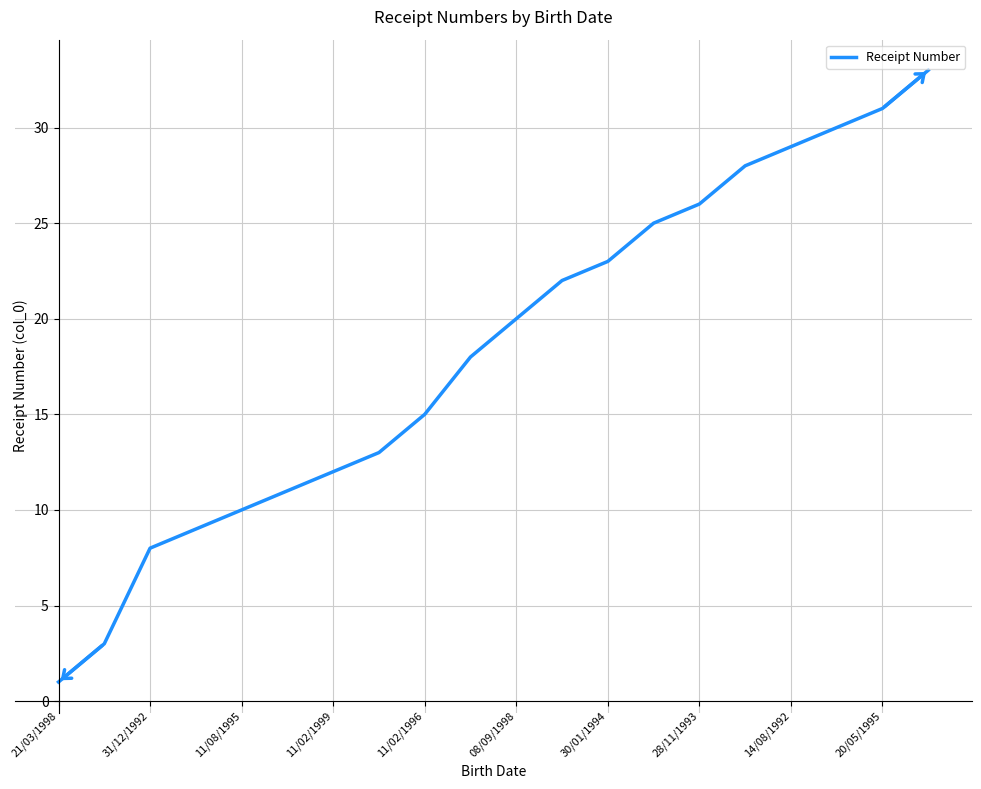

What is the difference between the maximum and minimum values?

32